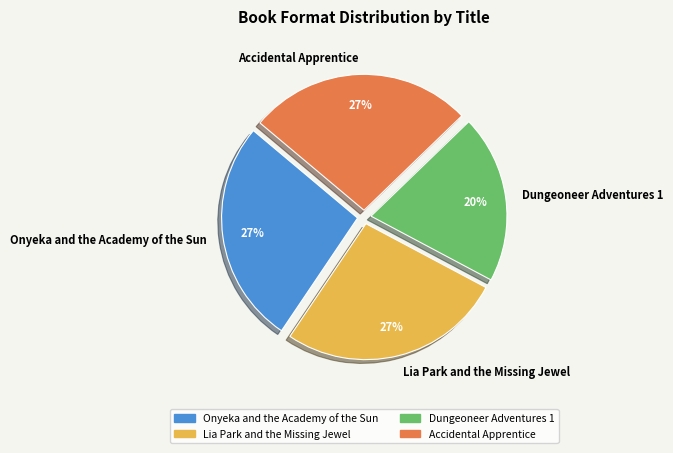

The Lia Park and the Missing Jewel slice represents 27% of the pie. True or false?

True